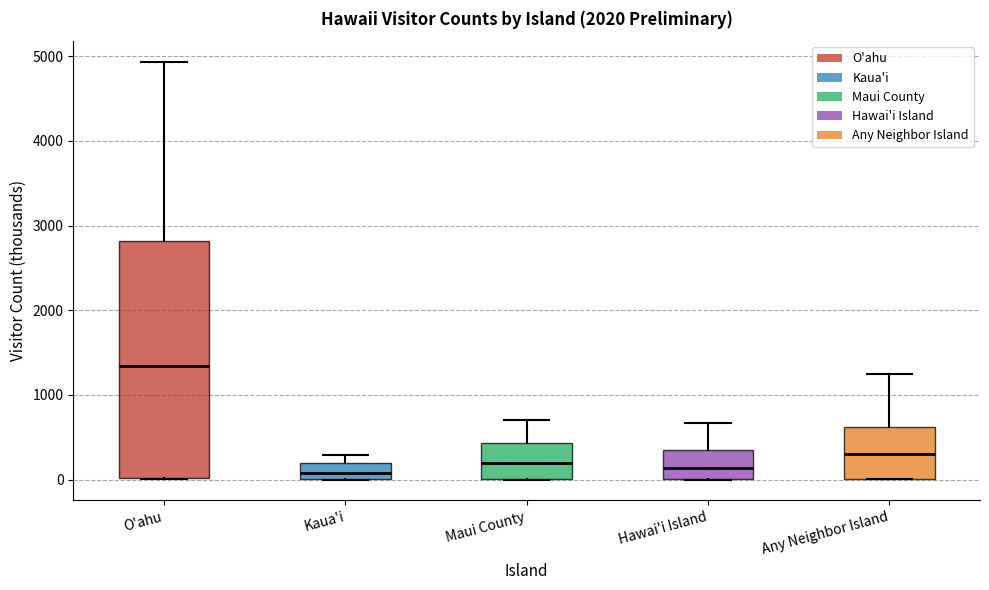

Reading left to right, transcribe this box plot: for each box, give where its median line is, the range the box spans, and where its two whiskers end, as read against the y-axis. The values are not printed on the chart, so give them approximately, as read against the axis.

O'ahu: median 1300, box 0 to 2800, whiskers 0 to 4900
Kaua'i: median 100, box 0 to 200, whiskers 0 to 300
Maui County: median 200, box 0 to 400, whiskers 0 to 700
Hawai'i Island: median 100, box 0 to 300, whiskers 0 to 700
Any Neighbor Island: median 300, box 0 to 600, whiskers 0 to 1200